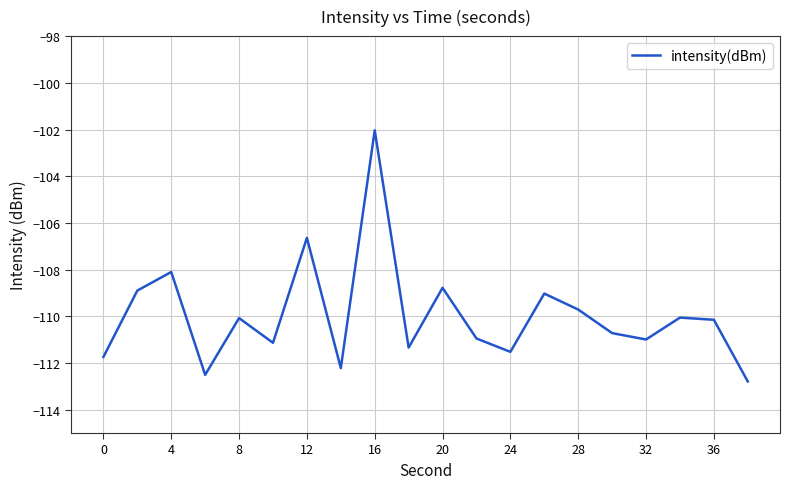

What is the minimum value shown in the chart?

-112.8